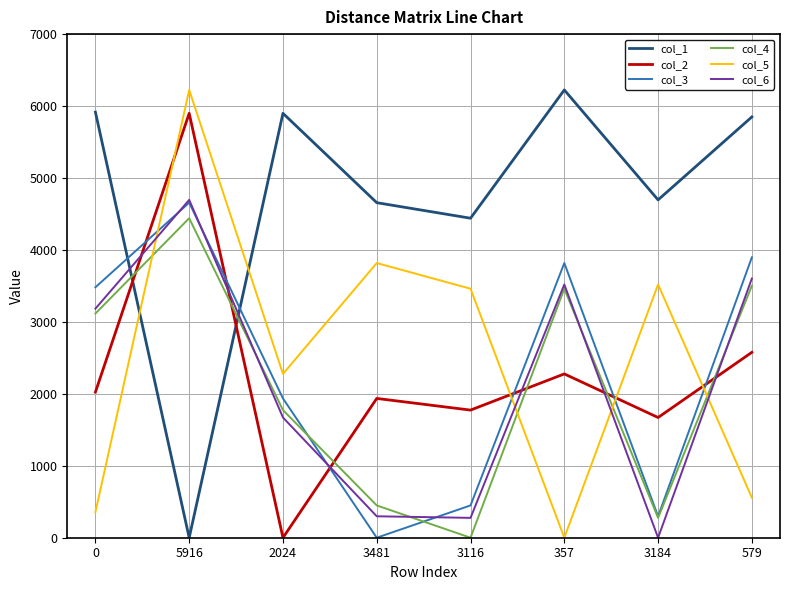

What is the maximum value shown in the chart?

6224